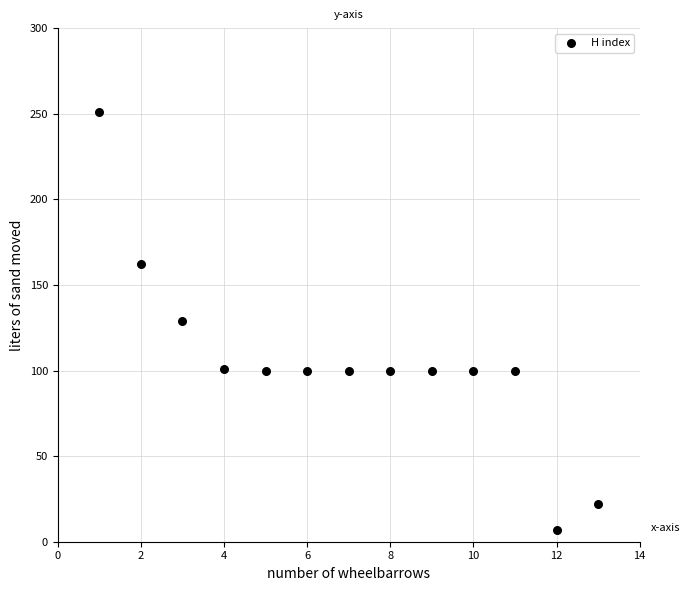

What is the range of Y values (max minus min)?

244